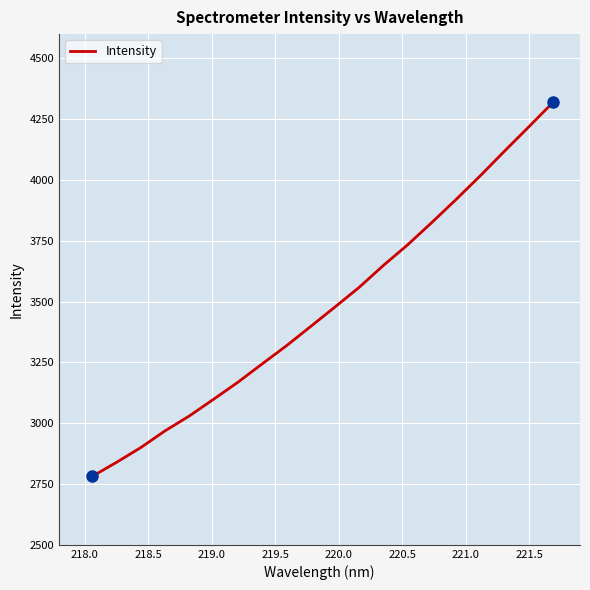

What is the minimum value shown in the chart?

2781.5